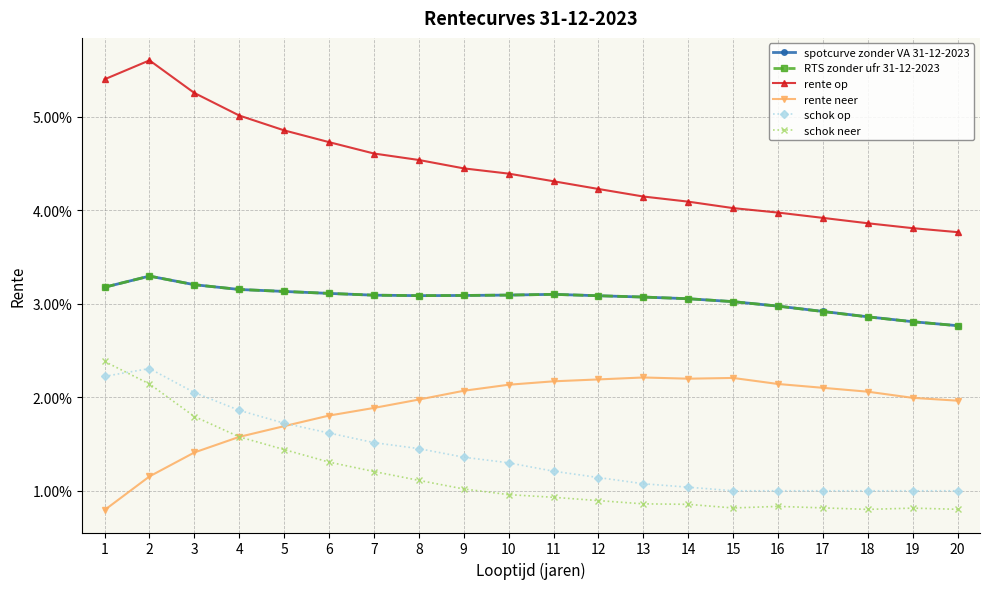

Is this an area chart (filled region under the line)?

No